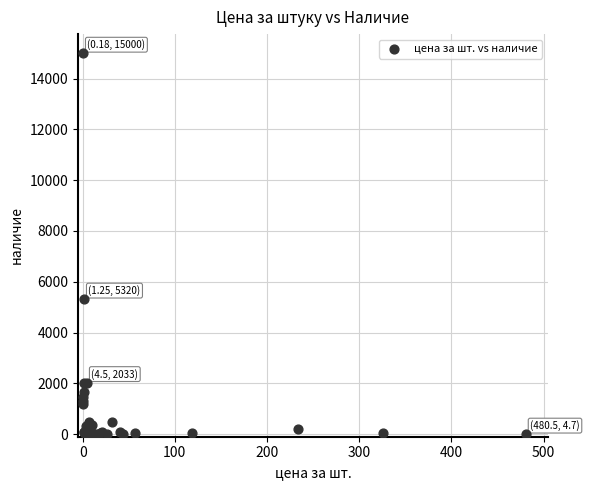

What Y value in the scatter plot is closest to 7502?

5320.0